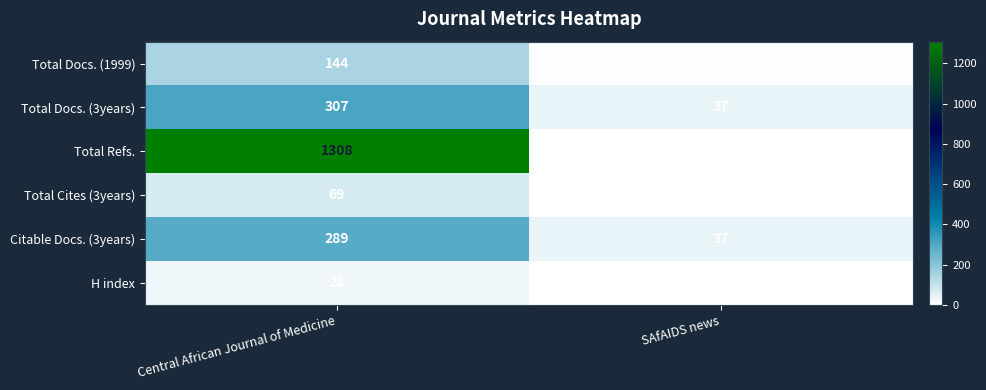

How many series are shown in this chart?

6